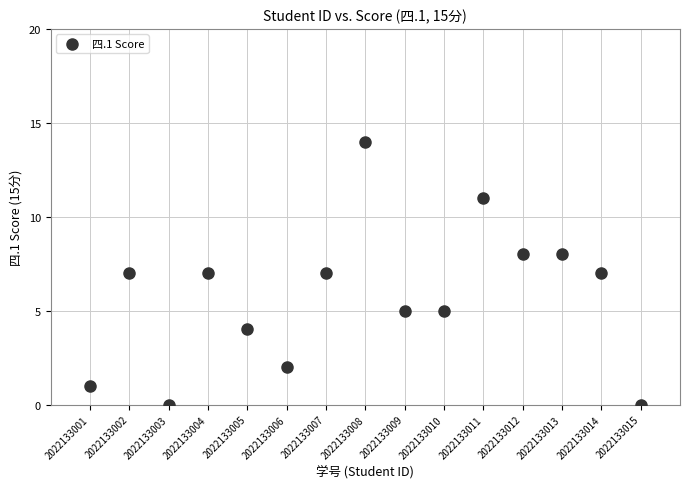

What is the range of X values (max minus min)?

14